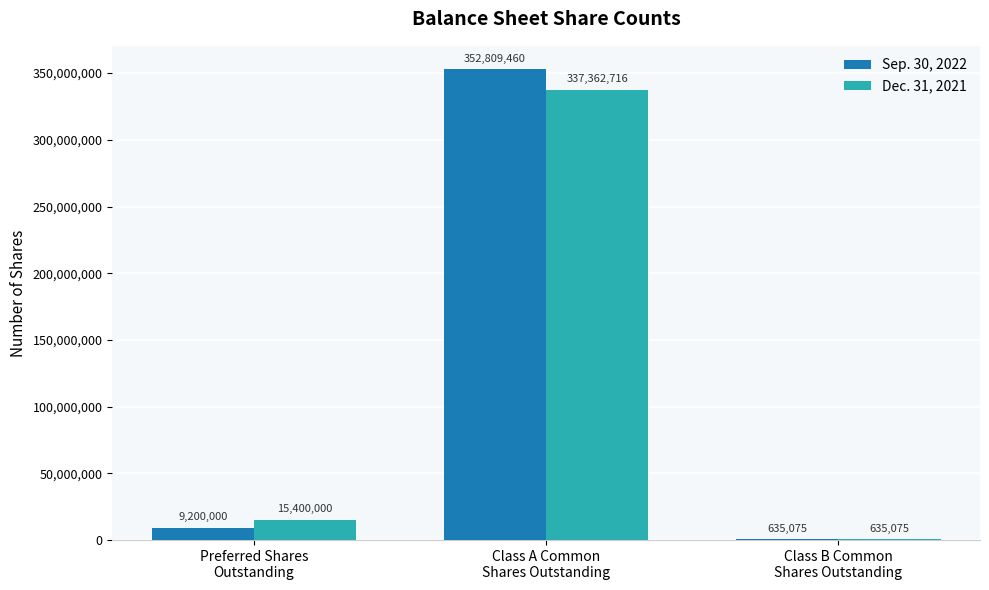

What is the average value of the Dec. 31, 2021 series?

117799264